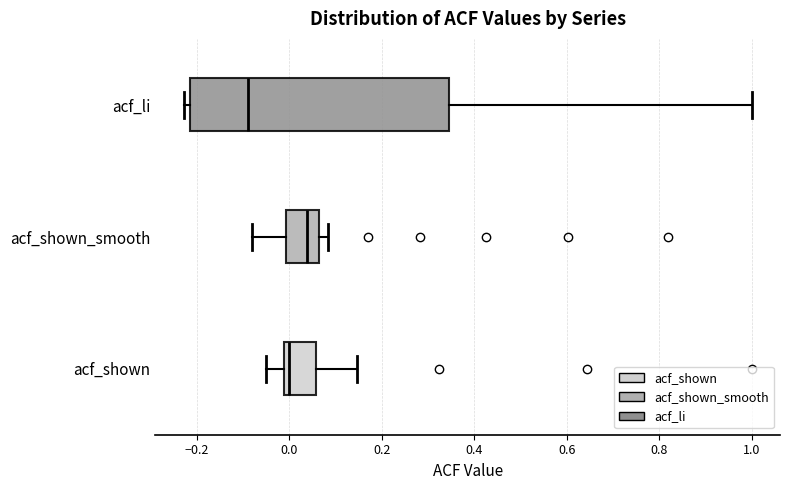

Reading bottom to top, read every box against the x-axis: the position of its median line, the range the box covers, and the ends of its whiskers. The values are not printed on the chart, so give them approximately, as read against the axis.

acf_shown: median 0.00, box -0.02 to 0.06, whiskers -0.04 to 0.14
acf_shown_smooth: median 0.04, box 0.00 to 0.06, whiskers -0.08 to 0.08
acf_li: median -0.08, box -0.22 to 0.34, whiskers -0.22 (just left of the box's left edge) to 1.00